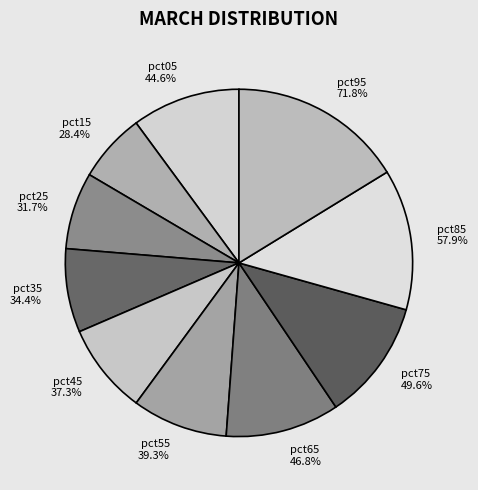

To the nearest percent, what portion does pct55 represent?

9%